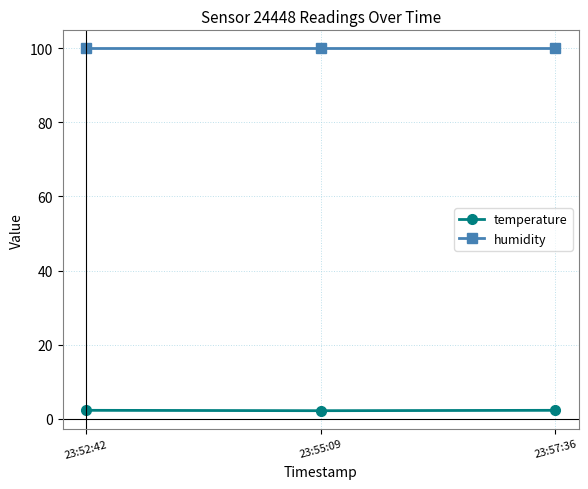

What is the difference between the maximum and minimum values in the temperature series?

0.1